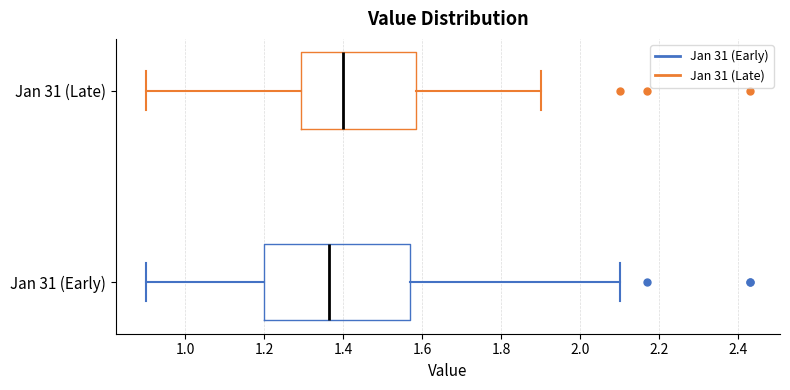

Reading bottom to top, transcribe this box plot: for each box, give where its median line is, the range the box spans, and where its two whiskers end, as read against the x-axis. The values are not printed on the chart, so give them approximately, as read against the axis.

Jan 31 (Early): median 1.36, box 1.20 to 1.58, whiskers 0.90 to 2.10
Jan 31 (Late): median 1.40, box 1.30 to 1.58, whiskers 0.90 to 1.90